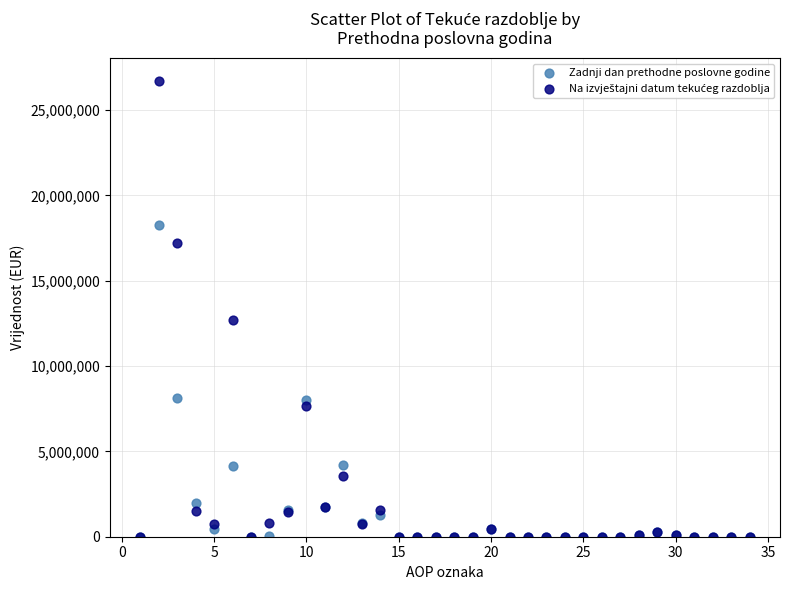

Across all series, what Y value is closest to 13346111?

12694531